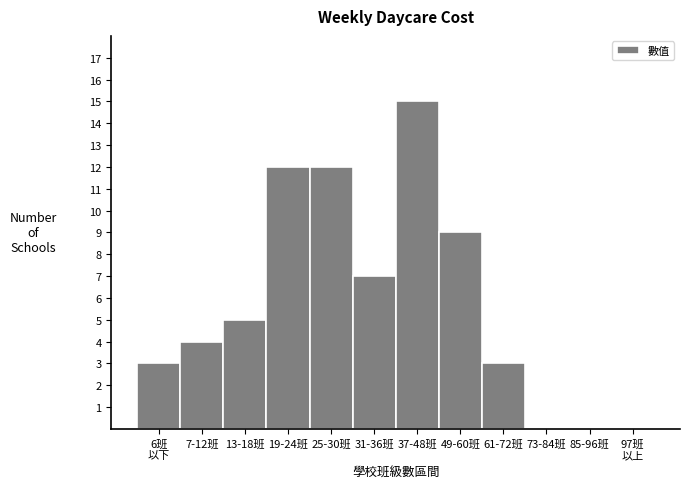

What is the maximum value shown in the chart?

15